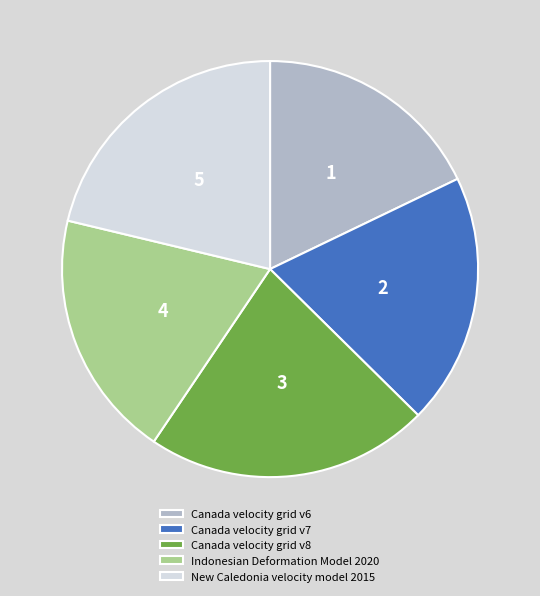

Is the sum of New Caledonia velocity model 2015 and Indonesian Deformation Model 2020 greater than half?

No